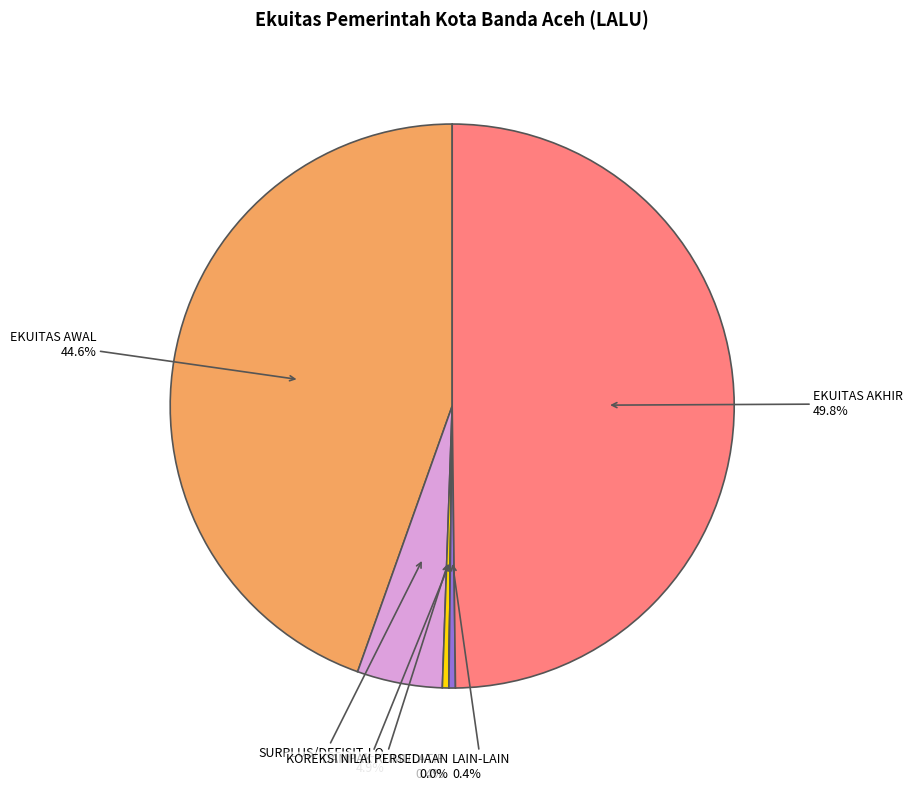

Which slice is the largest?

EKUITAS AKHIR